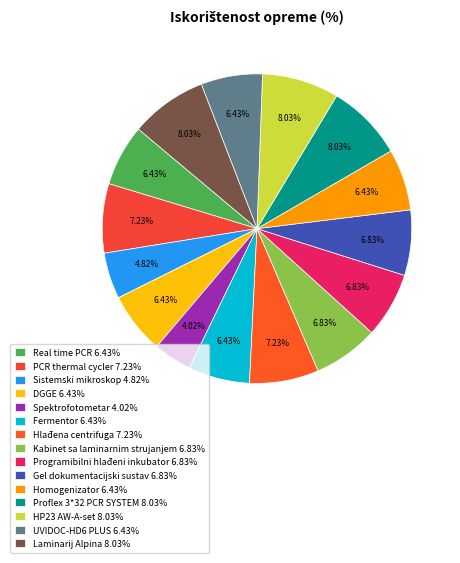

How many slices are in this pie chart?

15